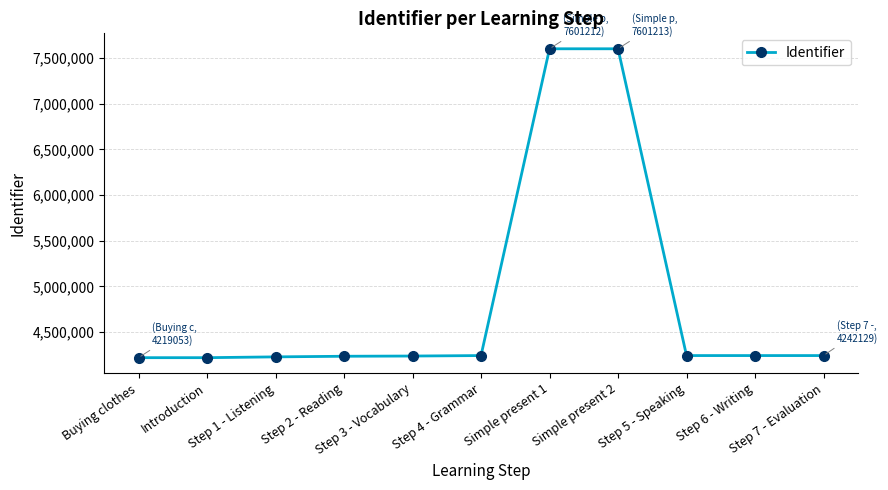

What is the difference between the maximum and minimum values?

3382160